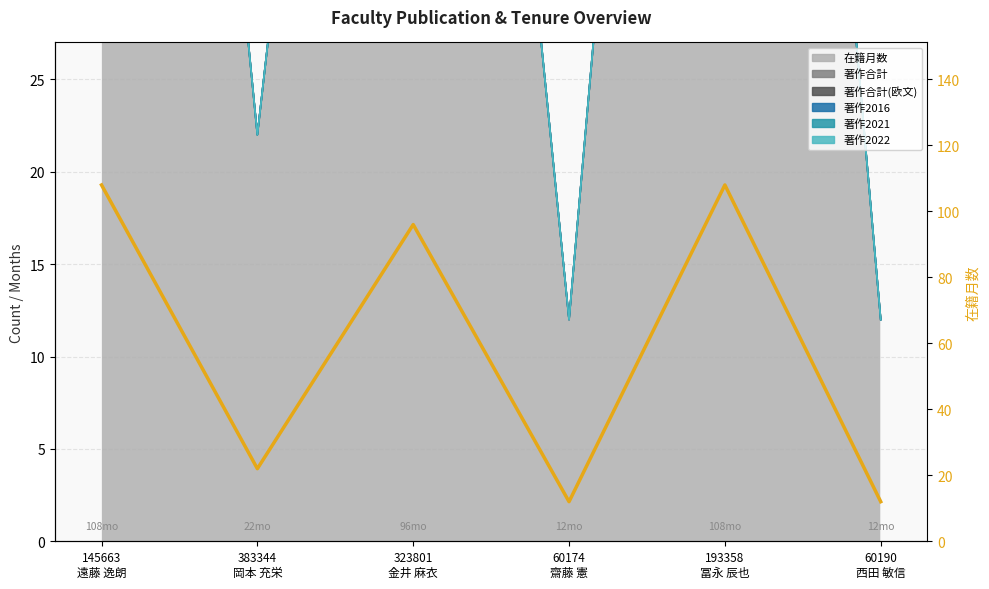

What is the label of the 1st point from the left?

145663
遠藤 逸朗